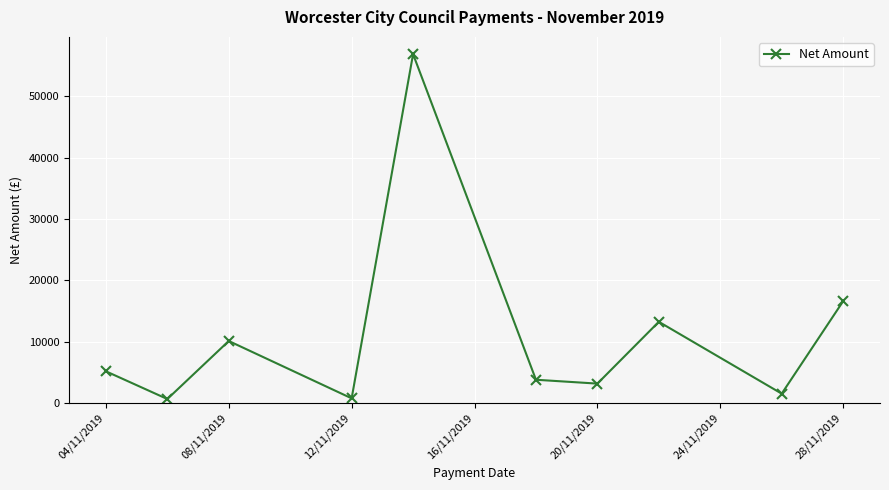

What is the value of the 7th point from the left?

3177.5